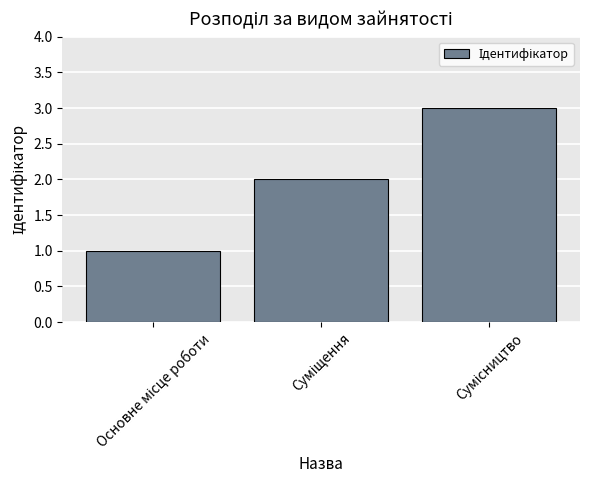

What is the sum of all values?

6